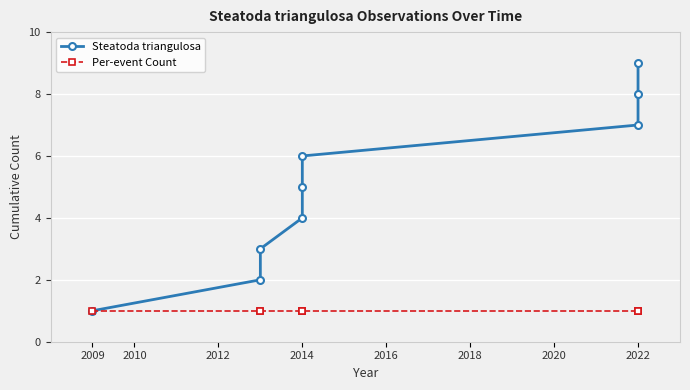

True or false: Steatoda triangulosa has more than 0 points higher than both neighbors.

False